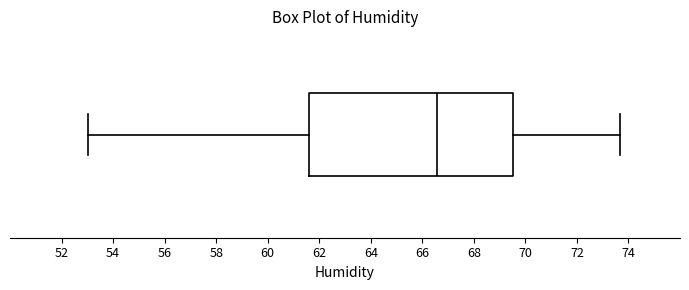

Read this box plot against the x-axis: the position of the median line, the range covered by the box, and the ends of both whiskers. The values are not printed on the chart, so give them approximately, as read against the axis.

median 66.6, box 61.6 to 69.6, whiskers 53.0 to 73.6